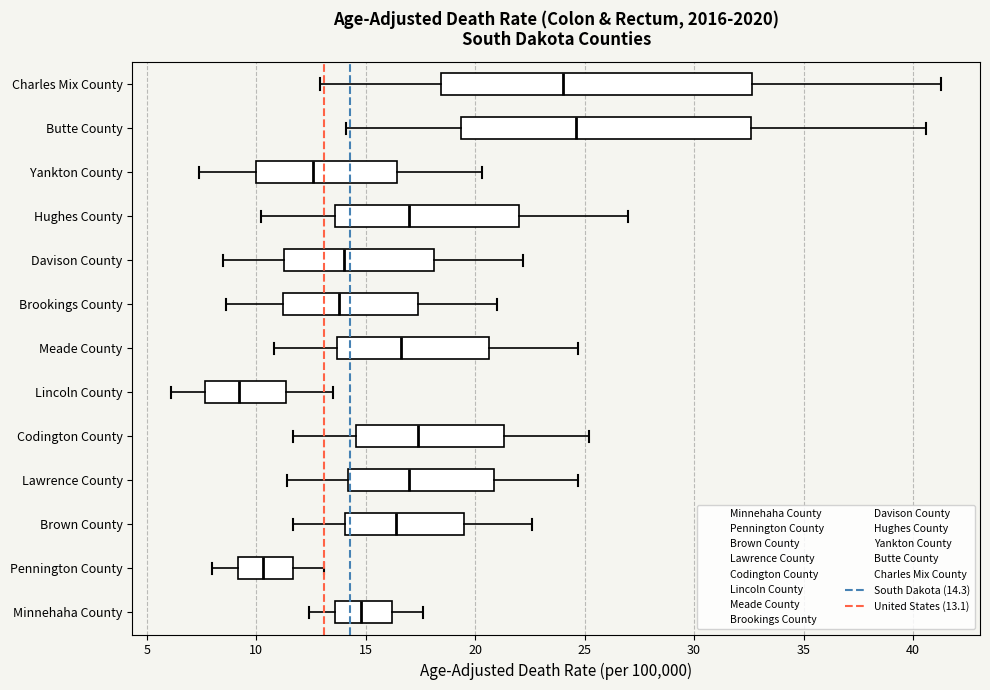

Reading bottom to top, transcribe this box plot: for each box, give where its median line is, the range the box spans, and where its two whiskers end, as read against the x-axis. The values are not printed on the chart, so give them approximately, as read against the axis.

Minnehaha County: median 15.0, box 13.5 to 16.0, whiskers 12.5 to 17.5
Pennington County: median 10.5, box 9.0 to 11.5, whiskers 8.0 to 13.0
Brown County: median 16.5, box 14.0 to 19.5, whiskers 11.5 to 22.5
Lawrence County: median 17.0, box 14.0 to 21.0, whiskers 11.5 to 24.5
Codington County: median 17.5, box 14.5 to 21.5, whiskers 11.5 to 25.0
Lincoln County: median 9.0, box 7.5 to 11.5, whiskers 6.0 to 13.5
Meade County: median 16.5, box 13.5 to 20.5, whiskers 11.0 to 24.5
Brookings County: median 14.0, box 11.0 to 17.5, whiskers 8.5 to 21.0
Davison County: median 14.0, box 11.5 to 18.0, whiskers 8.5 to 22.0
Hughes County: median 17.0, box 13.5 to 22.0, whiskers 10.0 to 27.0
Yankton County: median 12.5, box 10.0 to 16.5, whiskers 7.5 to 20.5
Butte County: median 24.5, box 19.5 to 32.5, whiskers 14.0 to 40.5
Charles Mix County: median 24.0, box 18.5 to 32.5, whiskers 13.0 to 41.5